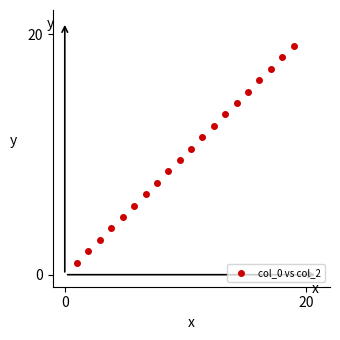

What is the range of X values (max minus min)?

18.0